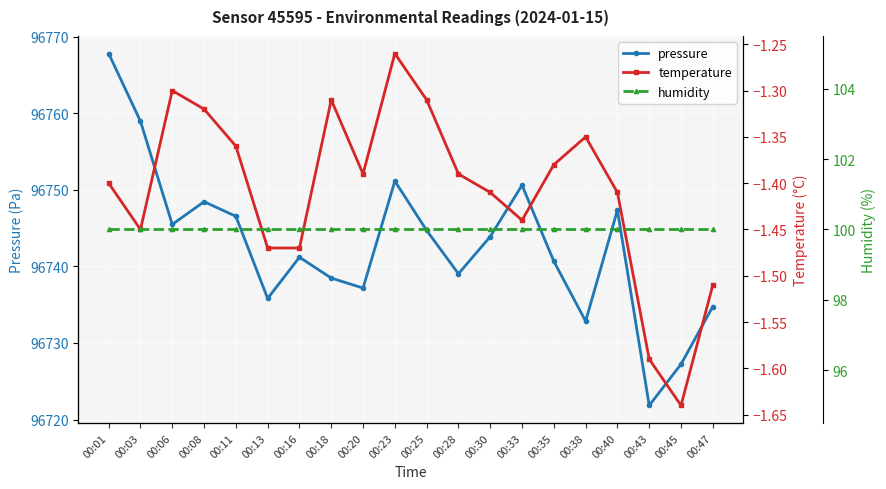

What is the value of the temperature point at the 12th from the left?

-1.4